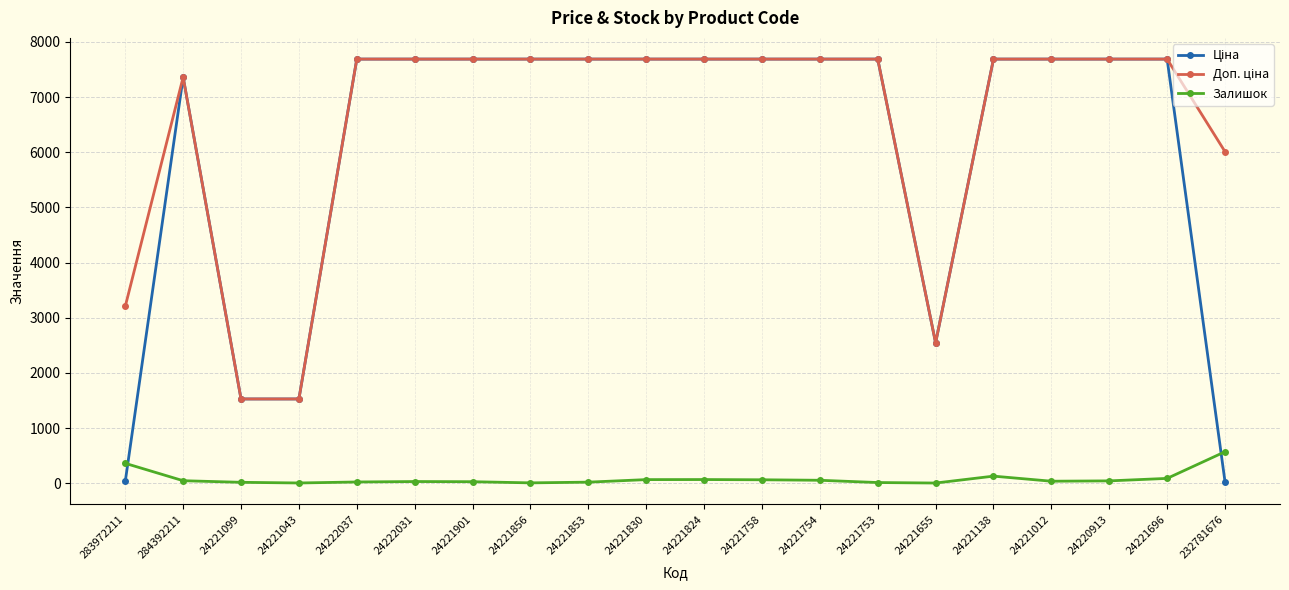

At how many categories does at least one series exceed 1025?

20